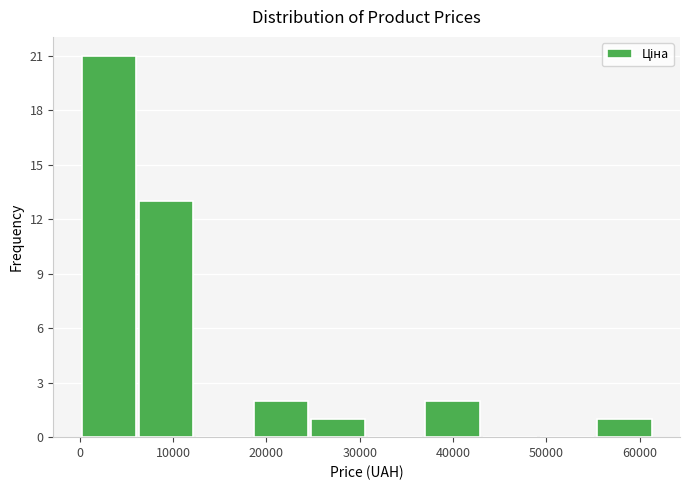

How tall is the bar that spans 6000 to 12000 on the x-axis? Neither the bar edges nor the heights are printed on the chart, so give them approximately, as read against the axes.

13